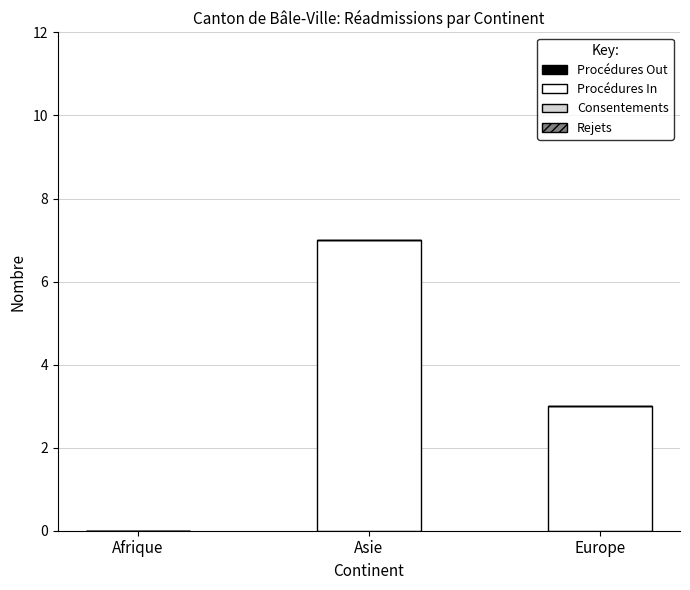

What is the approximate value at Europe?

3